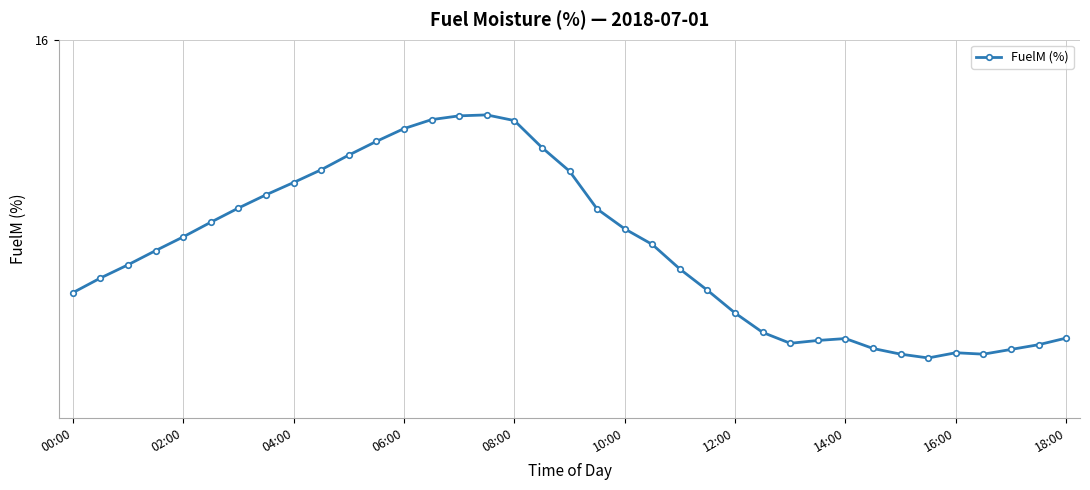

Does the chart have visible grid lines?

Yes